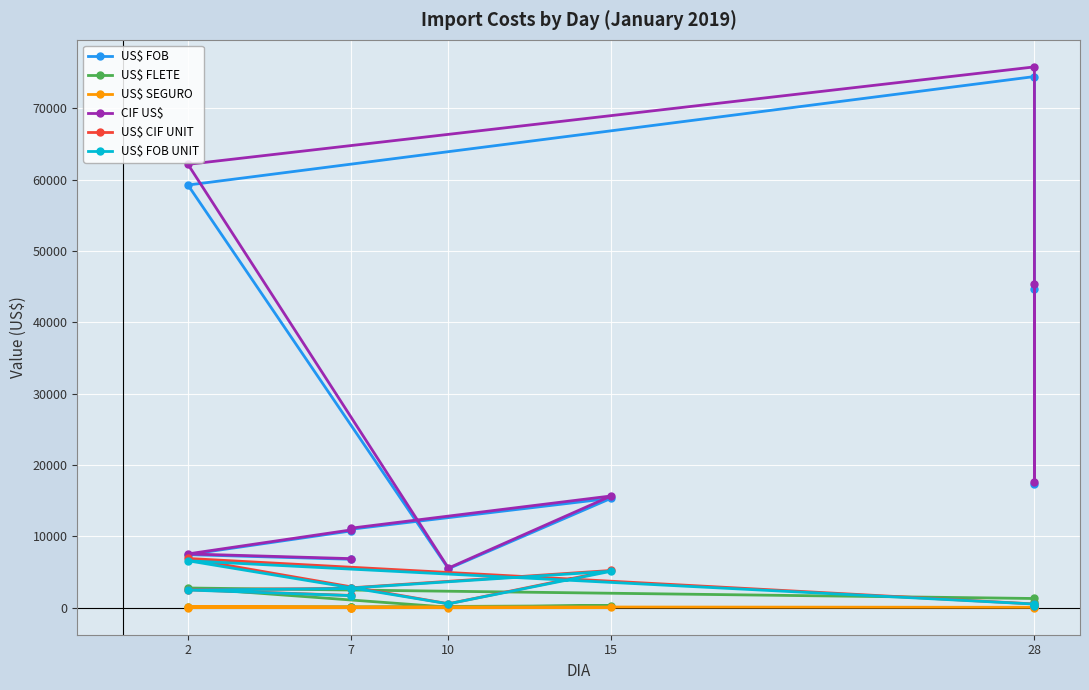

True or false: US$ SEGURO and CIF US$ intersect in this chart.

False